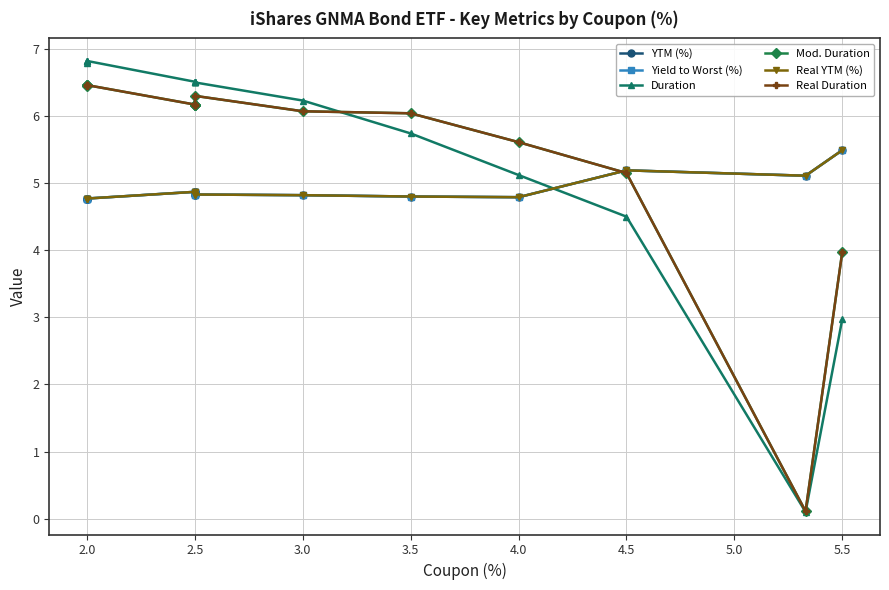

After their last crossing, which series has the higher values: Real Duration or Yield to Worst (%)?

Yield to Worst (%)